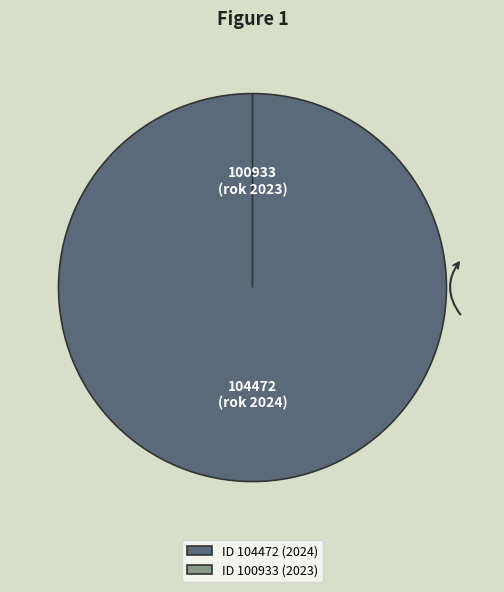

Combined, do 104472 and 100933 account for over 50%?

Yes